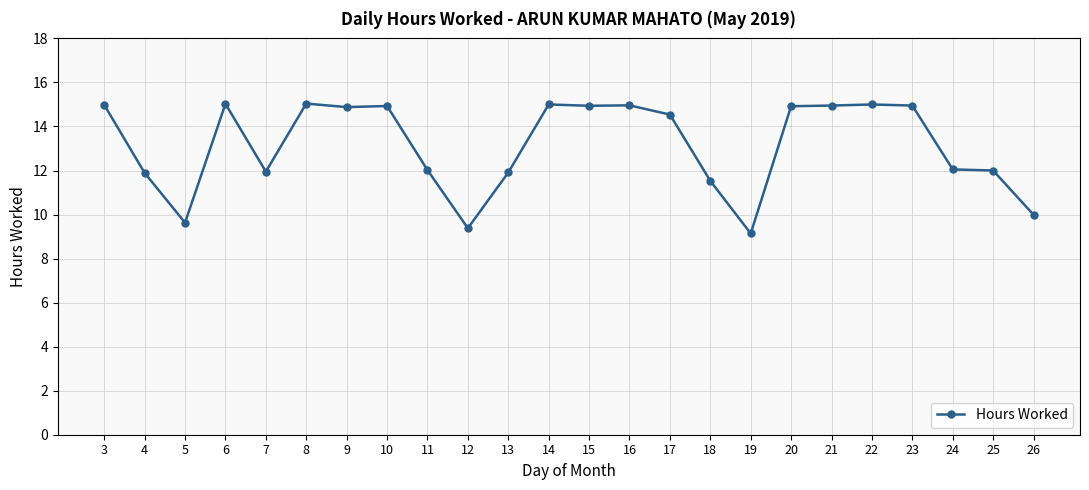

What is the sum of all values?

315.6